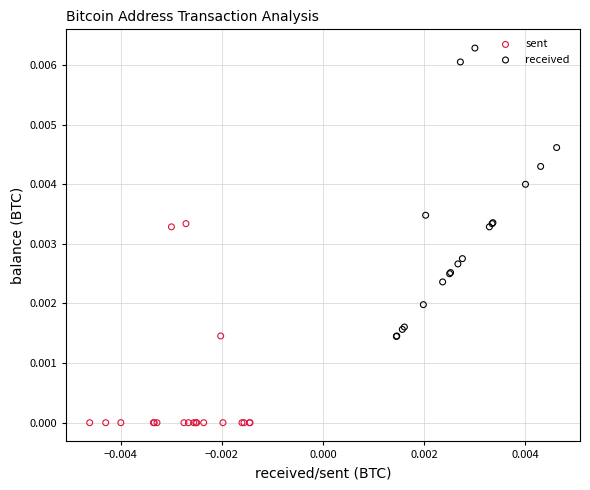

Which series reaches the maximum Y coordinate?

received